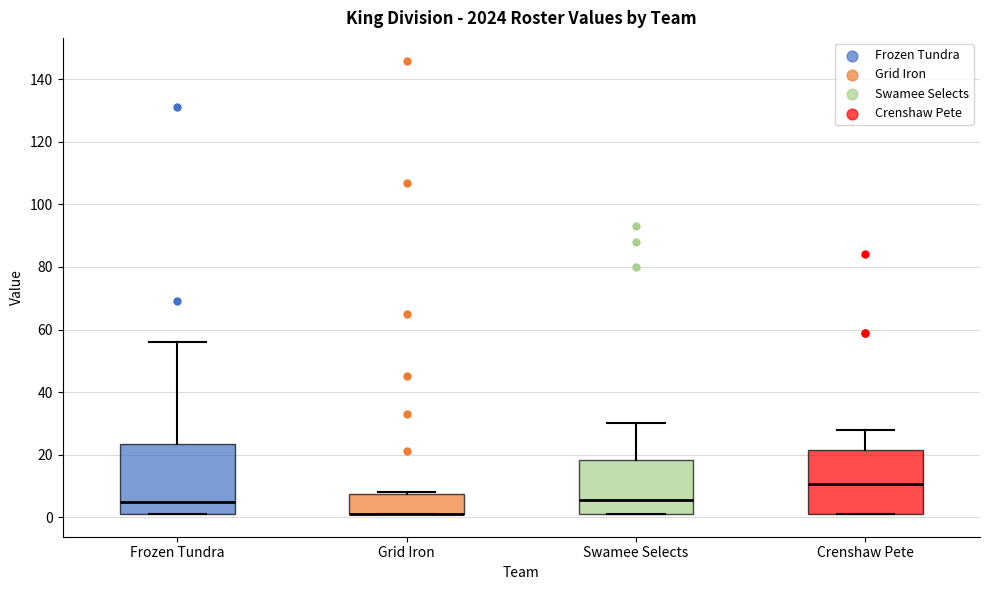

Reading left to right, read every box against the y-axis: the position of its median line, the range the box covers, and the ends of its whiskers. The values are not printed on the chart, so give them approximately, as read against the axis.

Frozen Tundra: median 6, box 2 to 24, whiskers 2 to 56
Grid Iron: median 2 (drawn on the box's lower edge), box 2 to 8, whiskers 2 to 8
Swamee Selects: median 6, box 2 to 18, whiskers 2 to 30
Crenshaw Pete: median 10, box 2 to 22, whiskers 2 to 28